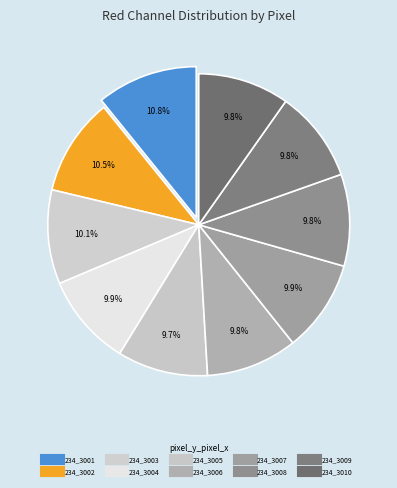

Count the number of slices in the pie.

10